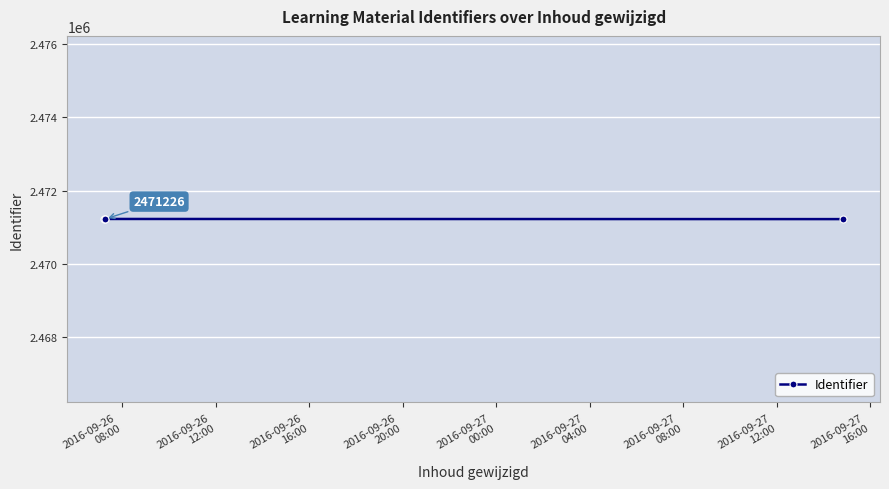

How many interior local peaks (higher than both neighbors) does the data have?

1